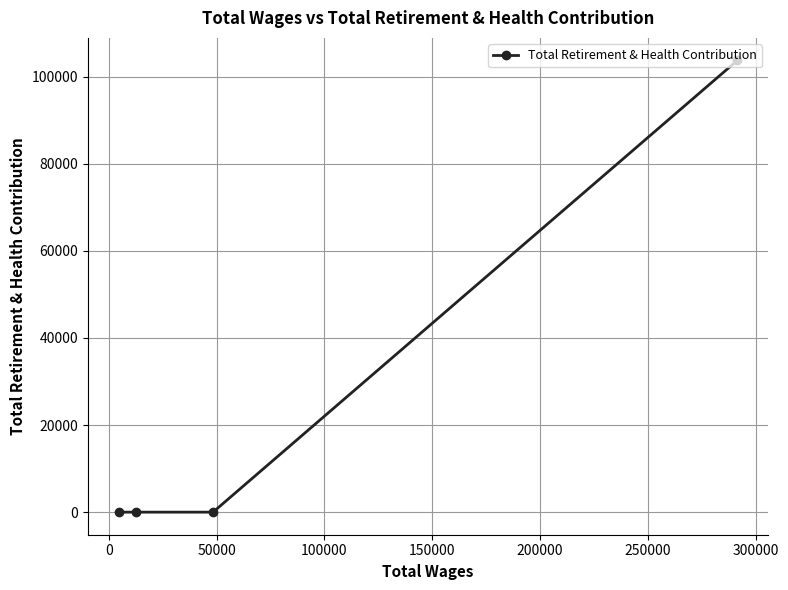

Reading right to left, what are all the values shown in this chart?

103730	0	0	0